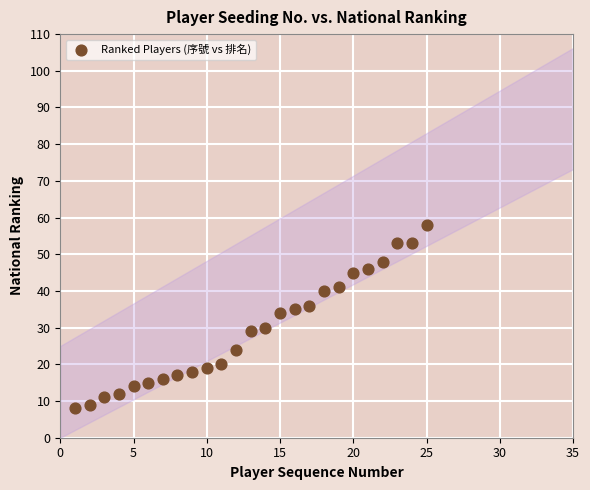

What is the range of X values (max minus min)?

24